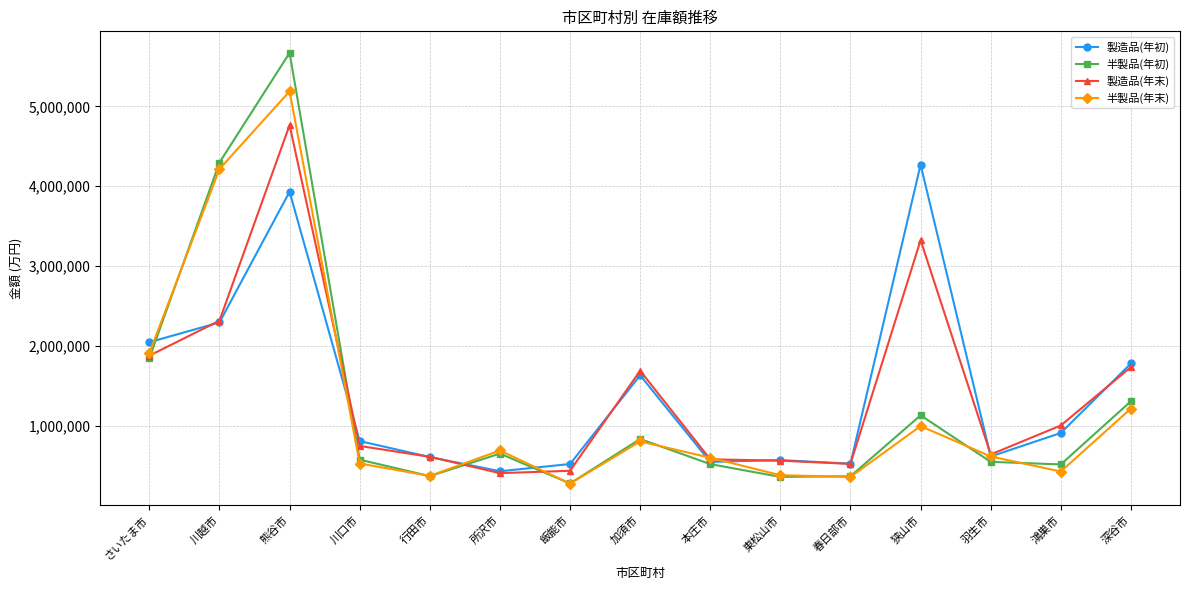

What is the value of the 半製品(年末) point at the 11th from the left?

356421